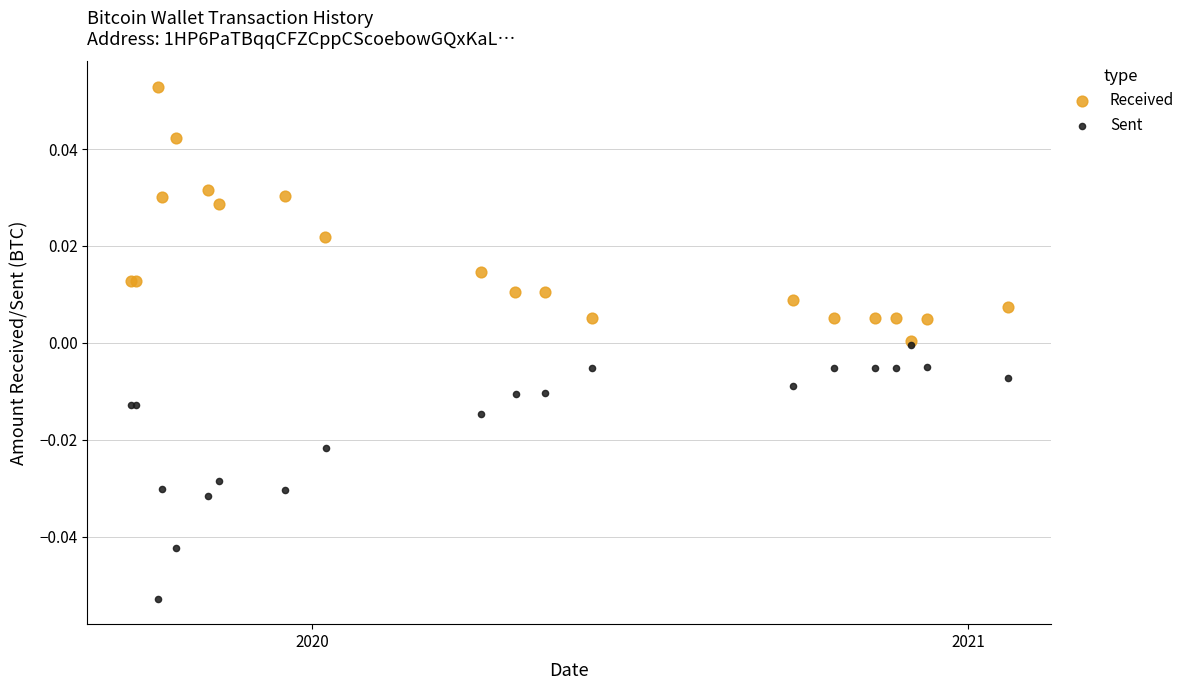

Which series contains the highest Y value?

Received